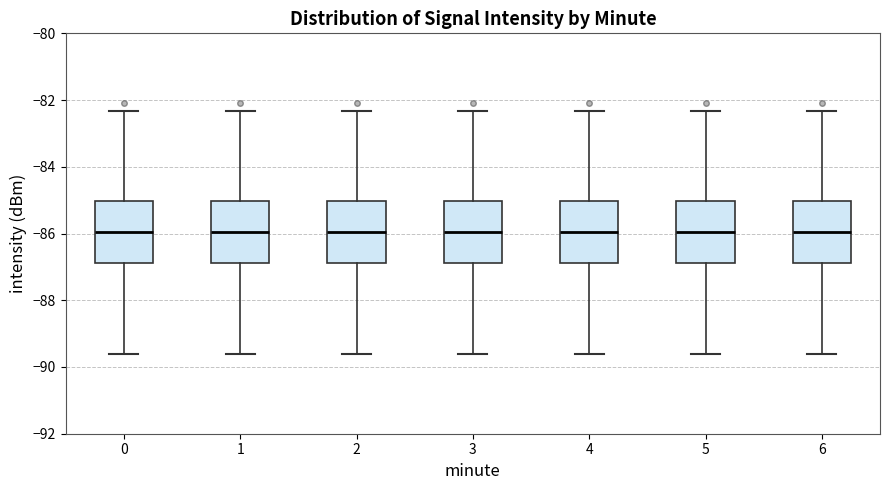

Reading left to right, read every box against the y-axis: the position of its median line, the range the box covers, and the ends of its whiskers. The values are not printed on the chart, so give them approximately, as read against the axis.

0: median -86.0, box -86.8 to -85.0, whiskers -89.6 to -82.4
1: median -86.0, box -86.8 to -85.0, whiskers -89.6 to -82.4
2: median -86.0, box -86.8 to -85.0, whiskers -89.6 to -82.4
3: median -86.0, box -86.8 to -85.0, whiskers -89.6 to -82.4
4: median -86.0, box -86.8 to -85.0, whiskers -89.6 to -82.4
5: median -86.0, box -86.8 to -85.0, whiskers -89.6 to -82.4
6: median -86.0, box -86.8 to -85.0, whiskers -89.6 to -82.4